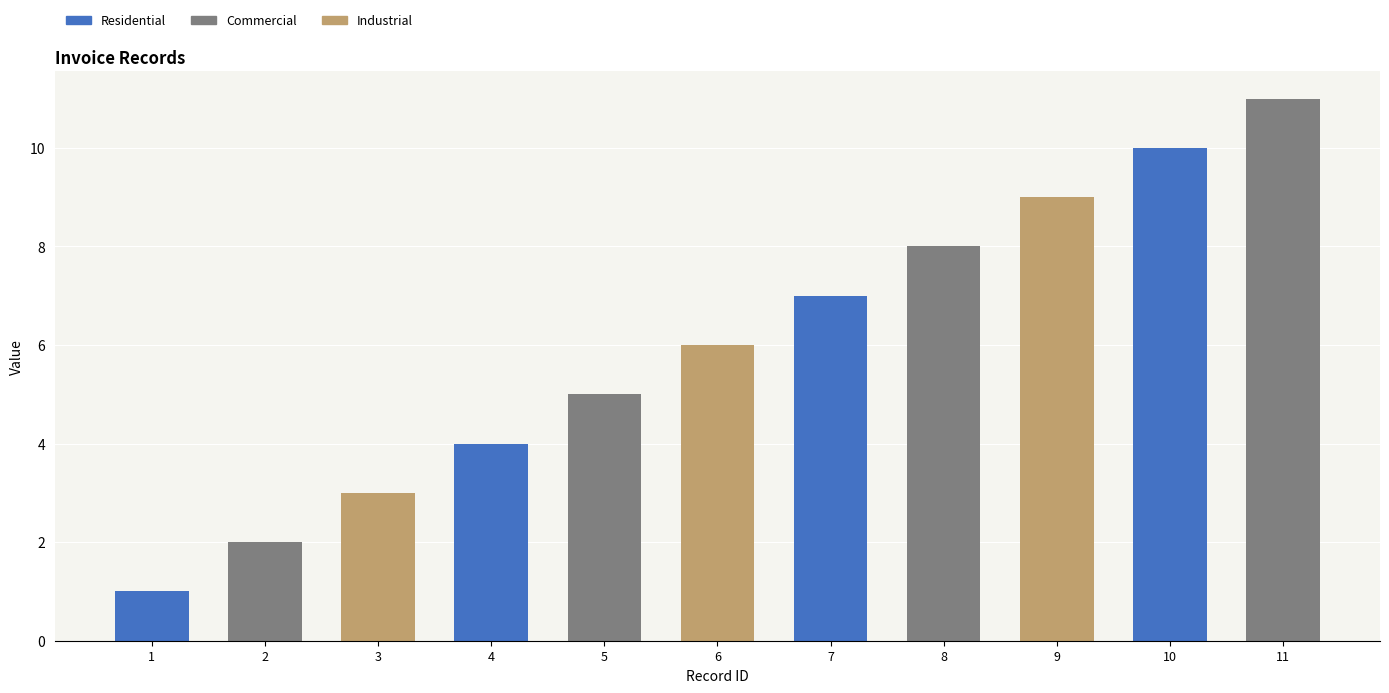

List the labels in order of value, smallest first.

1, 2, 3, 4, 5, 6, 7, 8, 9, 10, 11